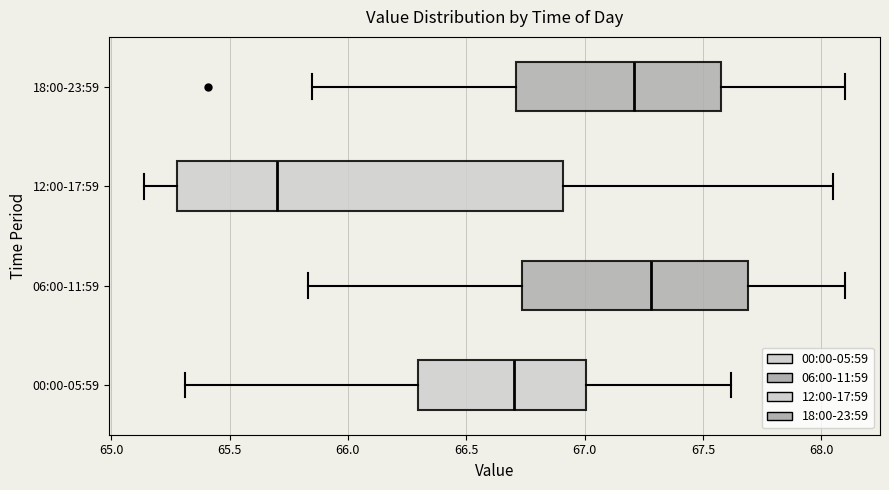

Reading bottom to top, transcribe this box plot: for each box, give where its median line is, the range the box spans, and where its two whiskers end, as read against the x-axis. The values are not printed on the chart, so give them approximately, as read against the axis.

00:00-05:59: median 66.70, box 66.30 to 67.00, whiskers 65.30 to 67.60
06:00-11:59: median 67.30, box 66.75 to 67.70, whiskers 65.85 to 68.10
12:00-17:59: median 65.70, box 65.30 to 66.90, whiskers 65.15 to 68.05
18:00-23:59: median 67.20, box 66.70 to 67.60, whiskers 65.85 to 68.10